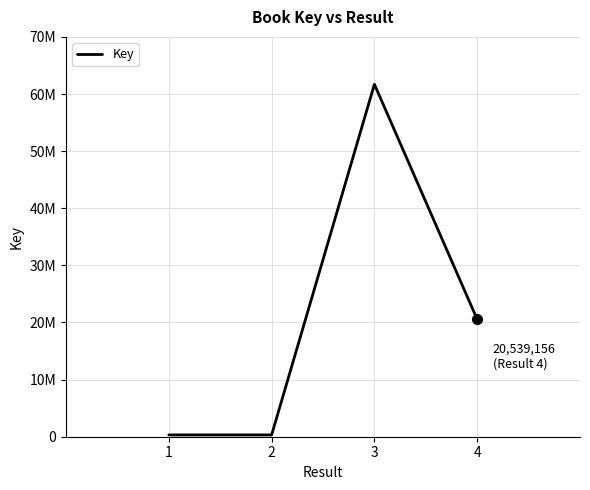

Which label corresponds to the smallest value in the chart?

1